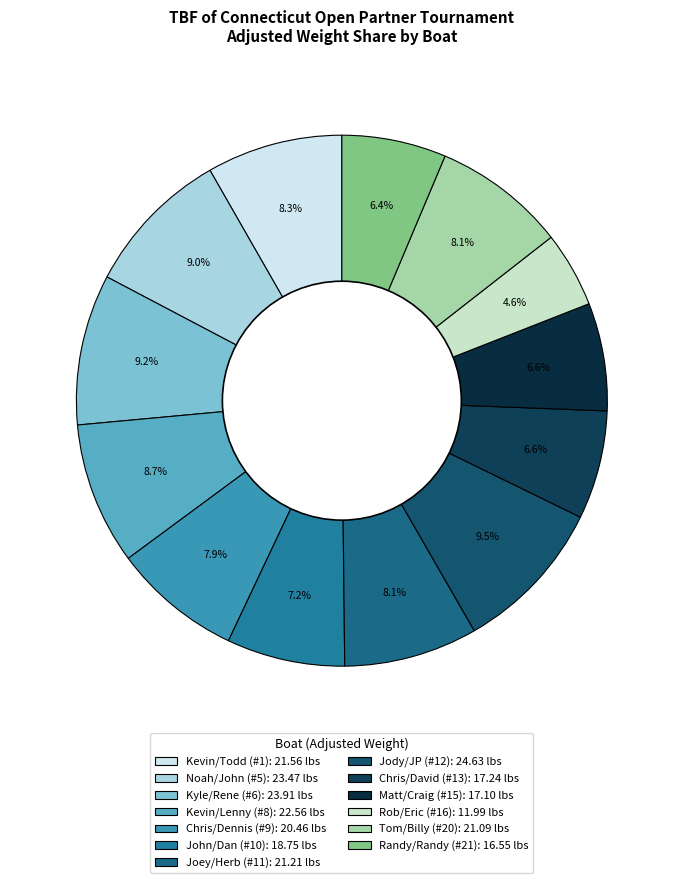

What percentage is the Tom/Billy (#20) slice, to the nearest percent?

8%